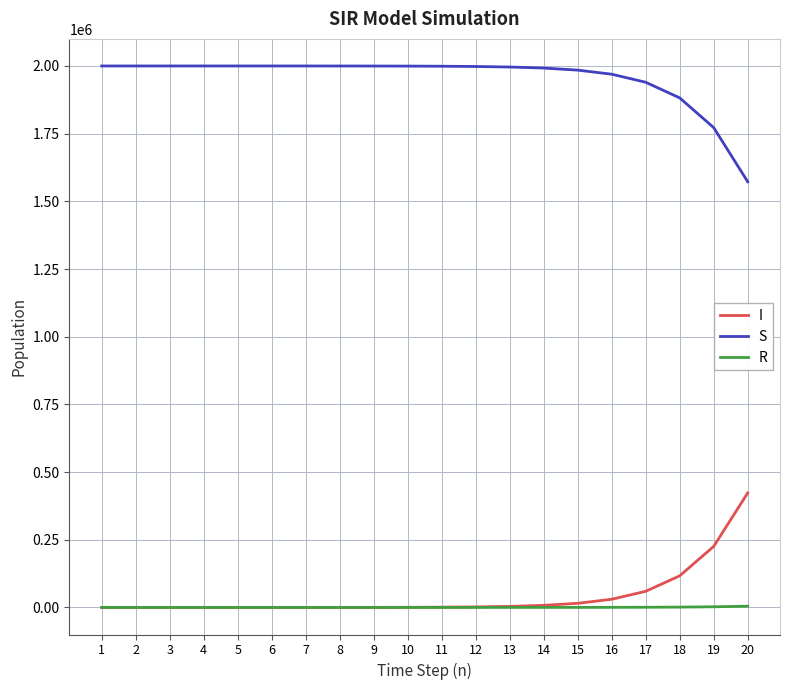

Which series has the largest total across all categories?

S